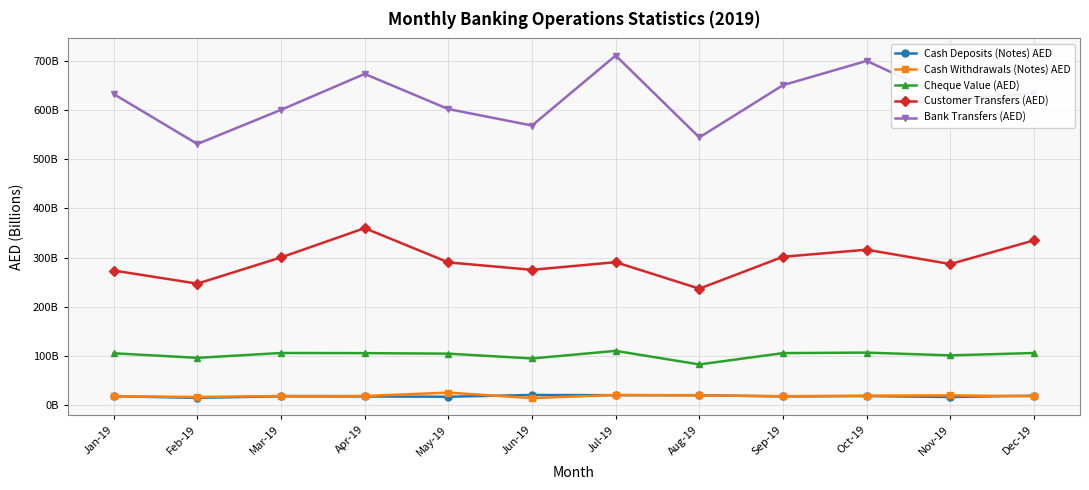

What position from the left is Apr-19?

4